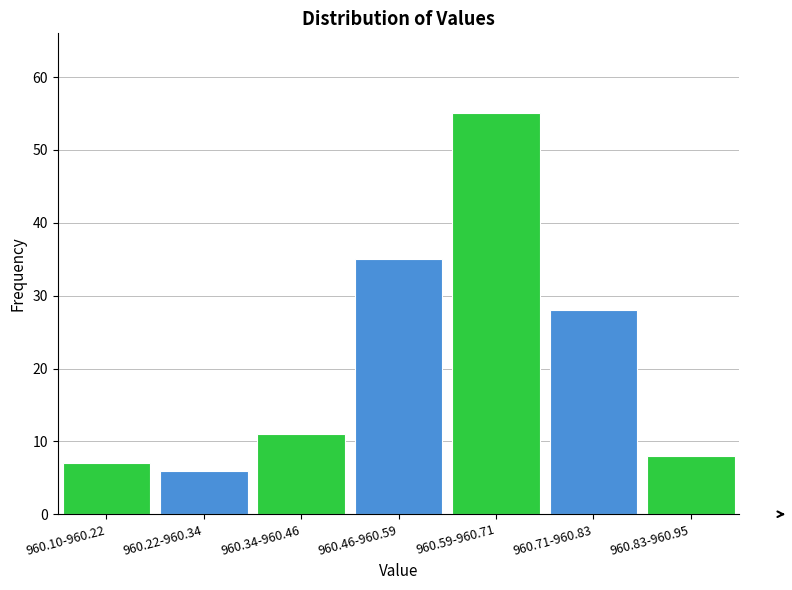

Reading left to right, what are all the values shown in this chart?

7	6	11	35	55	28	8